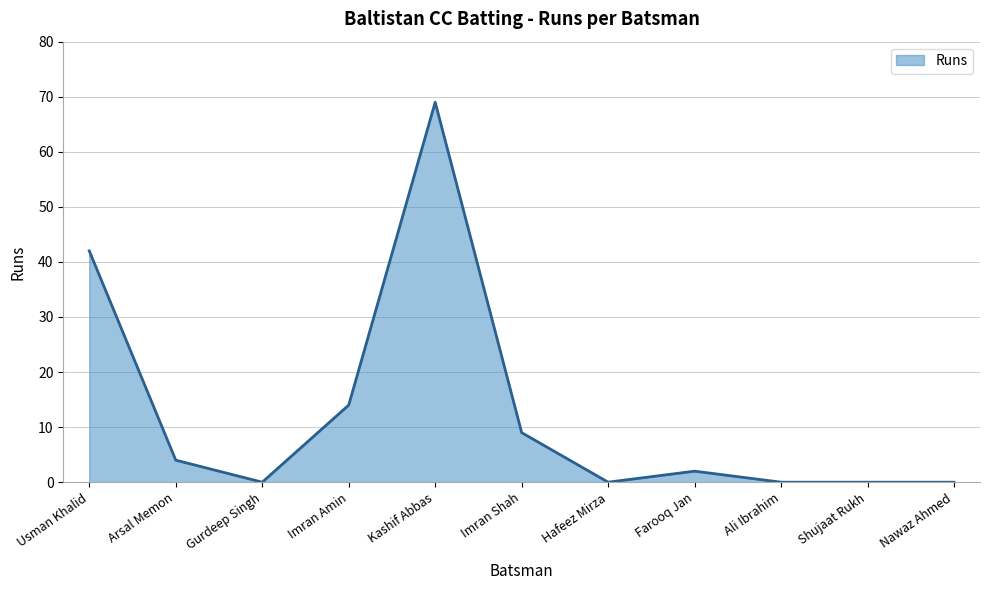

What is the maximum value shown in the chart?

69